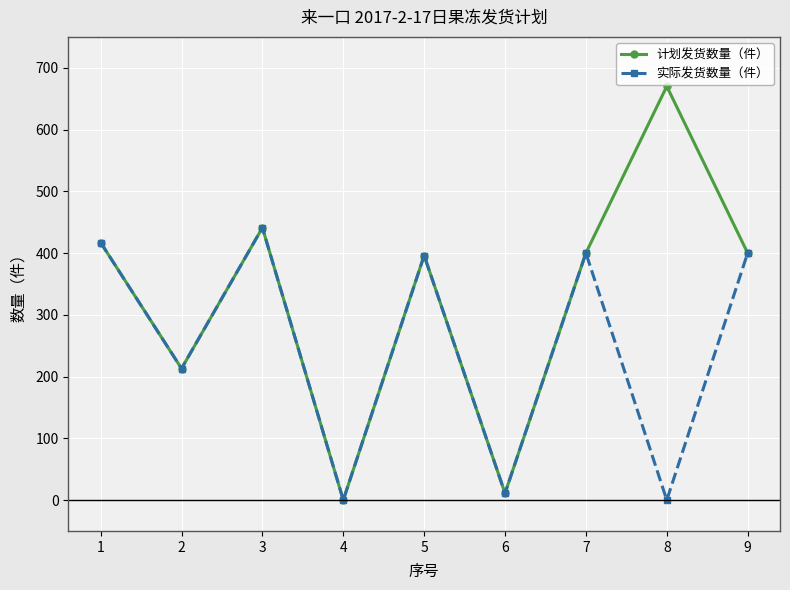

Reading left to right, what are all the values shown in this chart?

计划发货数量（件）: 1=417	2=213	3=441	4=0	5=396	6=11	7=400	8=670	9=400
实际发货数量（件）: 1=417	2=213	3=441	4=0	5=396	6=11	7=400	8=0	9=400